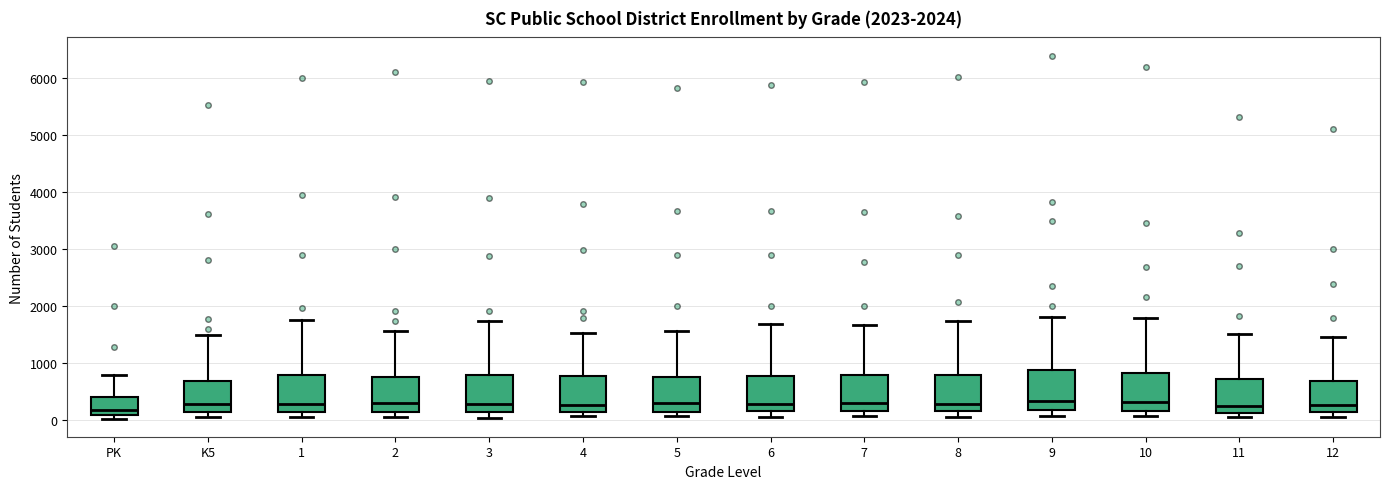

Reading left to right, read every box against the y-axis: the position of its median line, the range the box covers, and the ends of its whiskers. The values are not printed on the chart, so give them approximately, as read against the axis.

PK: median 200, box 100 to 400, whiskers 0 to 800
K5: median 300, box 100 to 700, whiskers 100 (just below the box's lower edge) to 1500
1: median 300, box 100 to 800, whiskers 100 (just below the box's lower edge) to 1800
2: median 300, box 100 to 800, whiskers 100 (just below the box's lower edge) to 1600
3: median 300, box 200 to 800, whiskers 100 to 1700
4: median 300, box 200 to 800, whiskers 100 to 1500
5: median 300, box 100 to 800, whiskers 100 (just below the box's lower edge) to 1600
6: median 300, box 200 to 800, whiskers 100 to 1700
7: median 300, box 200 to 800, whiskers 100 to 1700
8: median 300, box 200 to 800, whiskers 100 to 1700
9: median 300, box 200 to 900, whiskers 100 to 1800
10: median 300, box 200 to 800, whiskers 100 to 1800
11: median 300, box 100 to 700, whiskers 100 (just below the box's lower edge) to 1500
12: median 300, box 100 to 700, whiskers 100 (just below the box's lower edge) to 1500